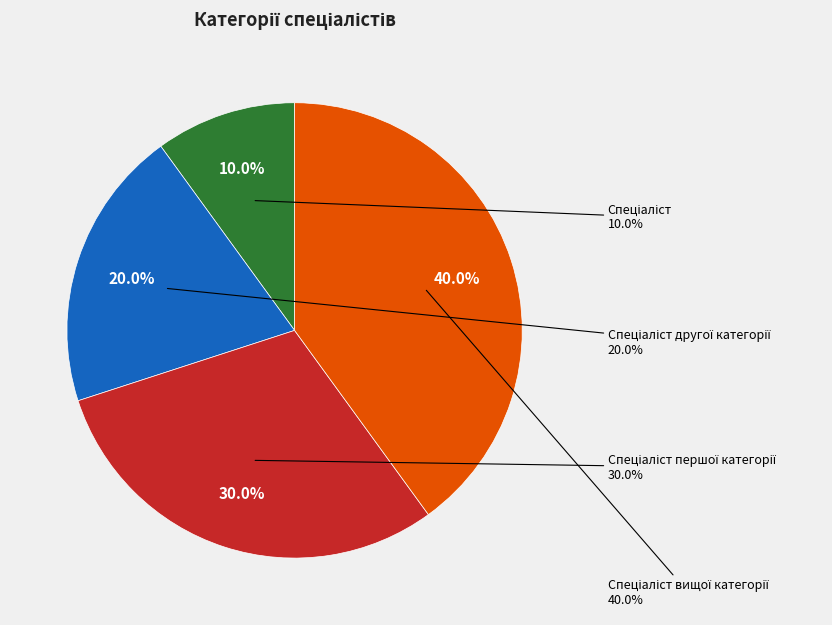

Rank the categories by value from highest to lowest.

Спеціаліст вищої категорії, Спеціаліст першої категорії, Спеціаліст другої категорії, Спеціаліст